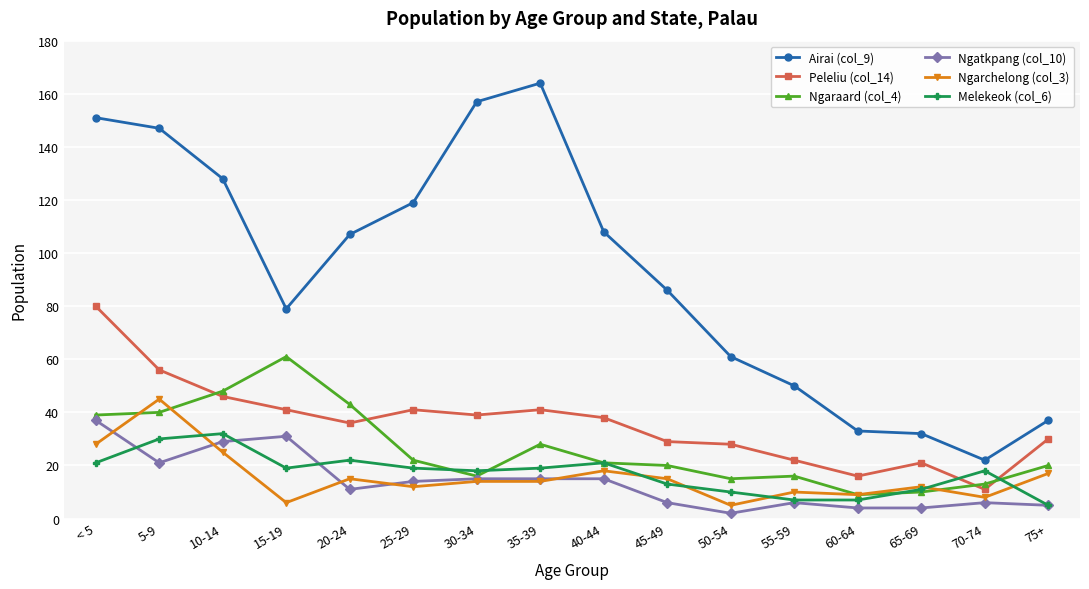

What is the label of the 11th point from the left?

50-54